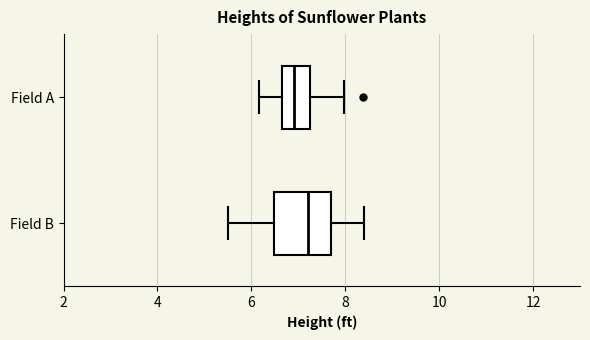

Reading bottom to top, read every box against the x-axis: the position of its median line, the range the box covers, and the ends of its whiskers. The values are not printed on the chart, so give them approximately, as read against the axis.

Field B: median 7.2, box 6.4 to 7.8, whiskers 5.6 to 8.4
Field A: median 7.0, box 6.6 to 7.2, whiskers 6.2 to 8.0